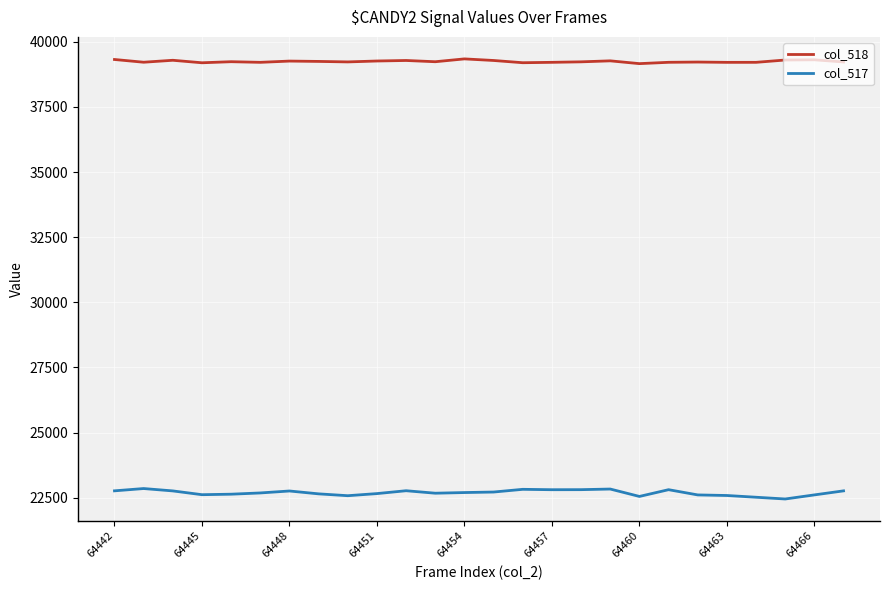

Is this an area chart (filled region under the line)?

No